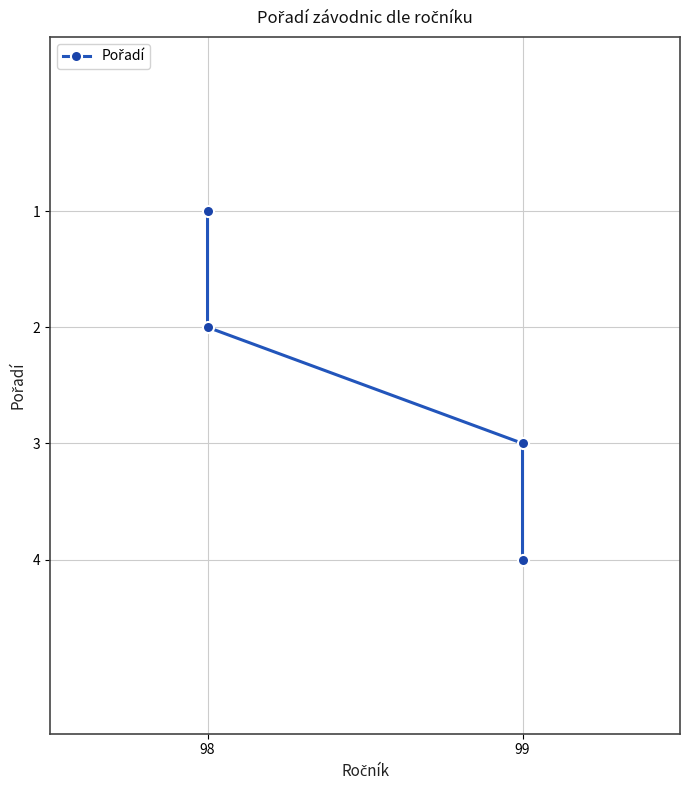

What is the label of the 1st point from the left?

98